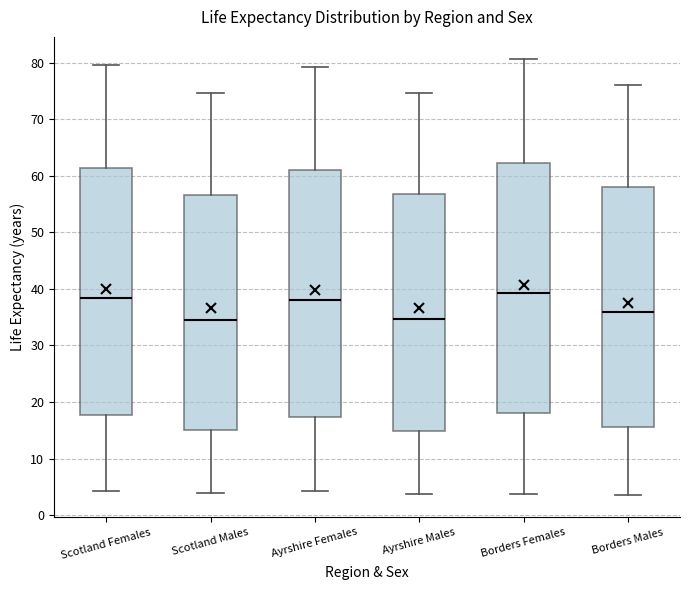

Where does the upper whisker of the box for Borders Males end on the y-axis? The values are not printed on the chart, so give them approximately, as read against the axis.

76